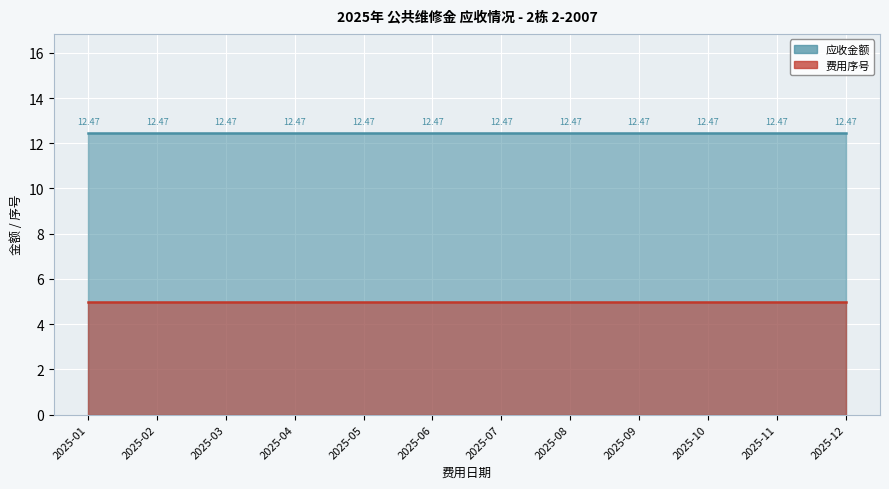

What is the approximate value of 应收金额 at 2025-05?

12.5